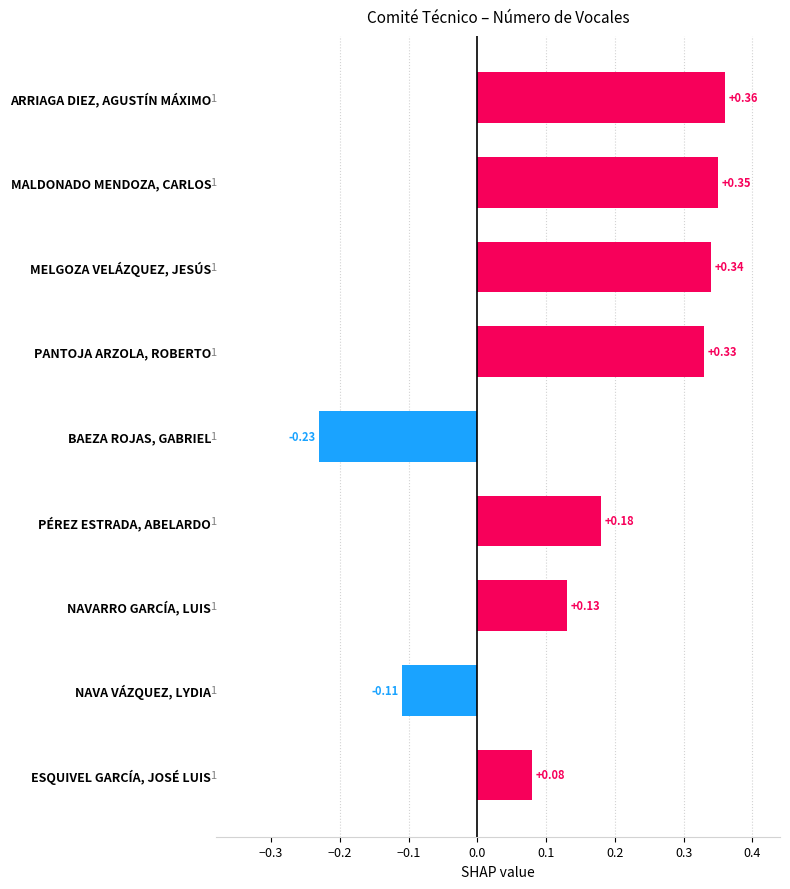

Which category has the lowest value across all series?

BAEZA ROJAS, GABRIEL